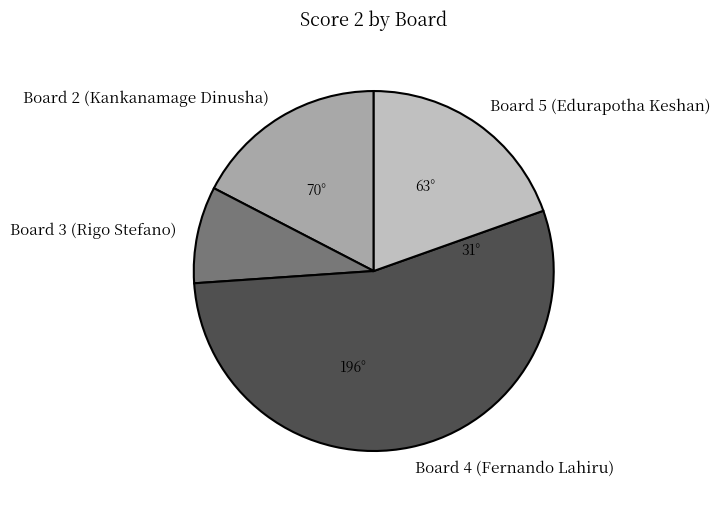

Which has a higher value, Board 5 (Edurapotha Keshan) or Board 2 (Kankanamage Dinusha)?

Board 5 (Edurapotha Keshan)